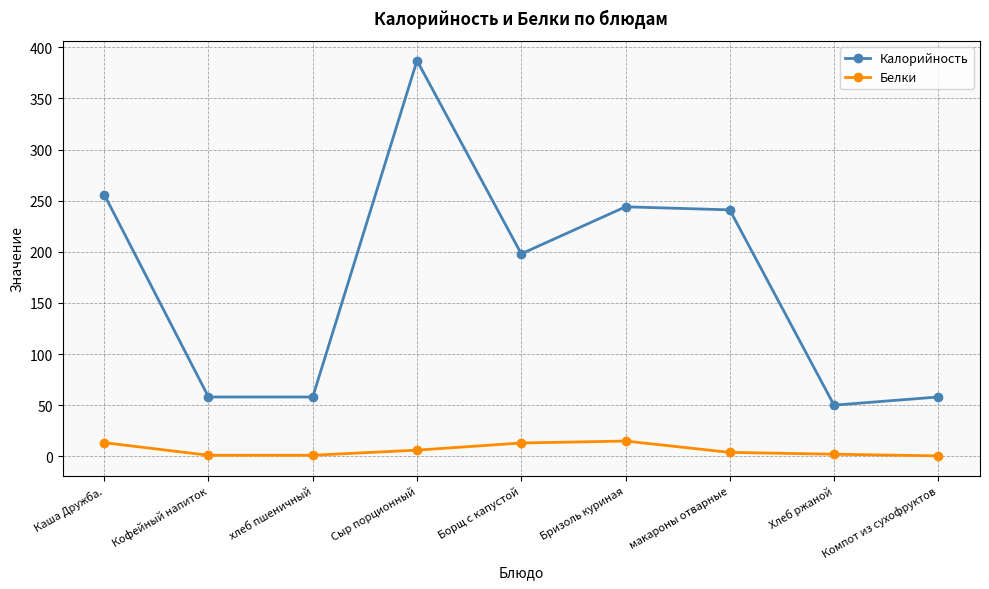

What is the label of the 1st point from the left?

Каша Дружба.